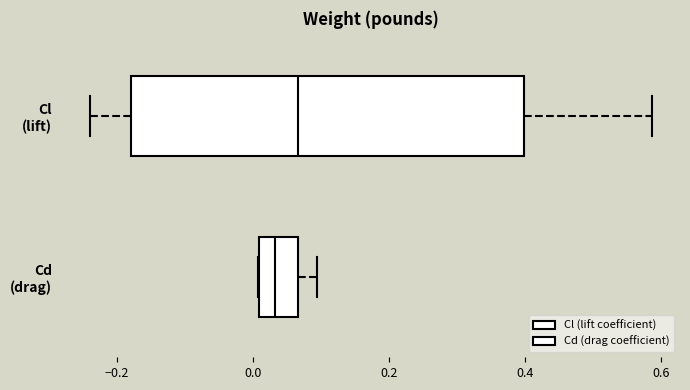

Where does the median line of the box for Cl (lift) sit on the x-axis? The values are not printed on the chart, so give them approximately, as read against the axis.

0.06